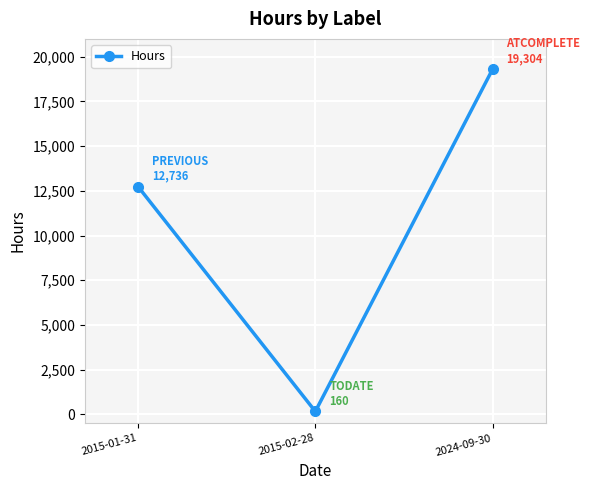

What is the change in value from 2015-02-28 to 2024-09-30?

+19144